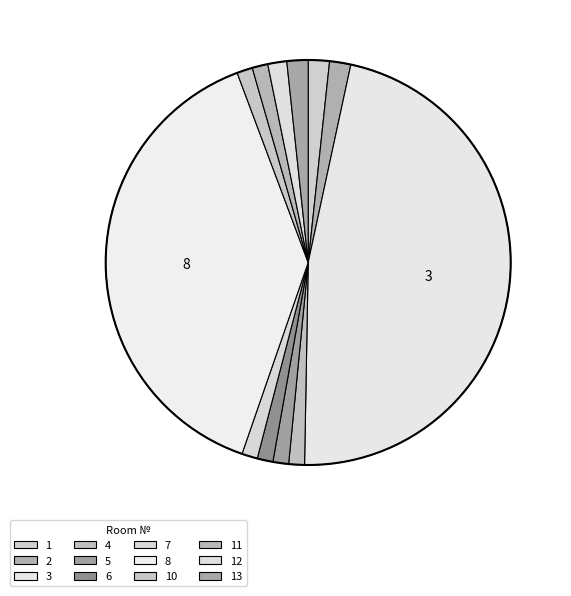

Is it true that 6 is 11% of the pie?

False